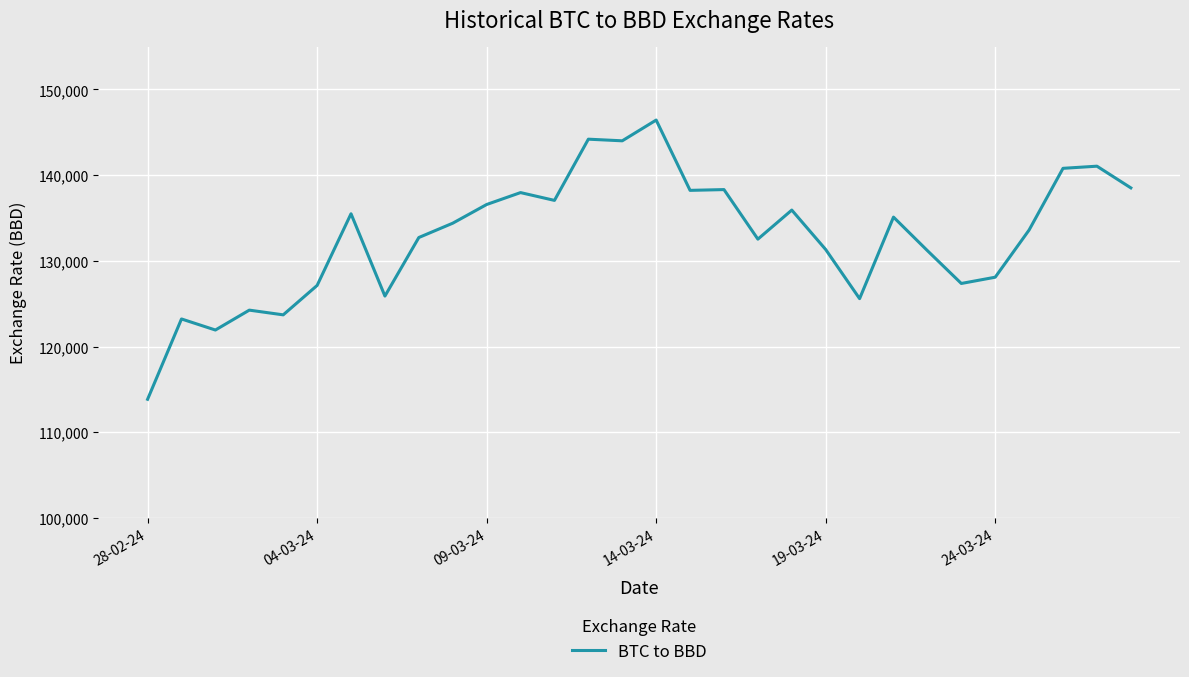

What is the maximum value shown in the chart?

146430